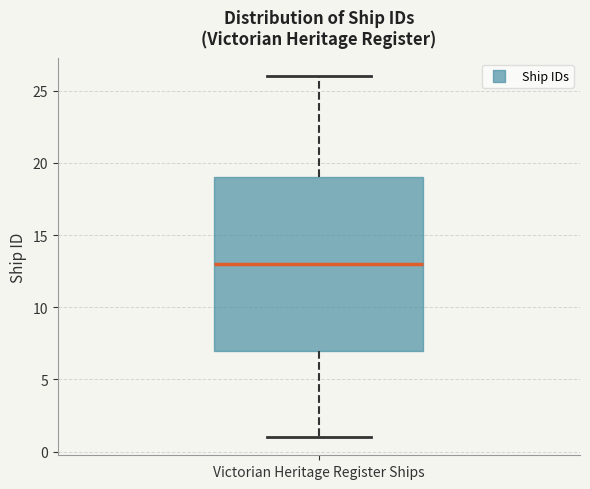

Transcribe this box plot: give where the median line is, the range the box spans, and where the two whiskers end, as read against the y-axis. The values are not printed on the chart, so give them approximately, as read against the axis.

median 13, box 7 to 19, whiskers 1 to 26